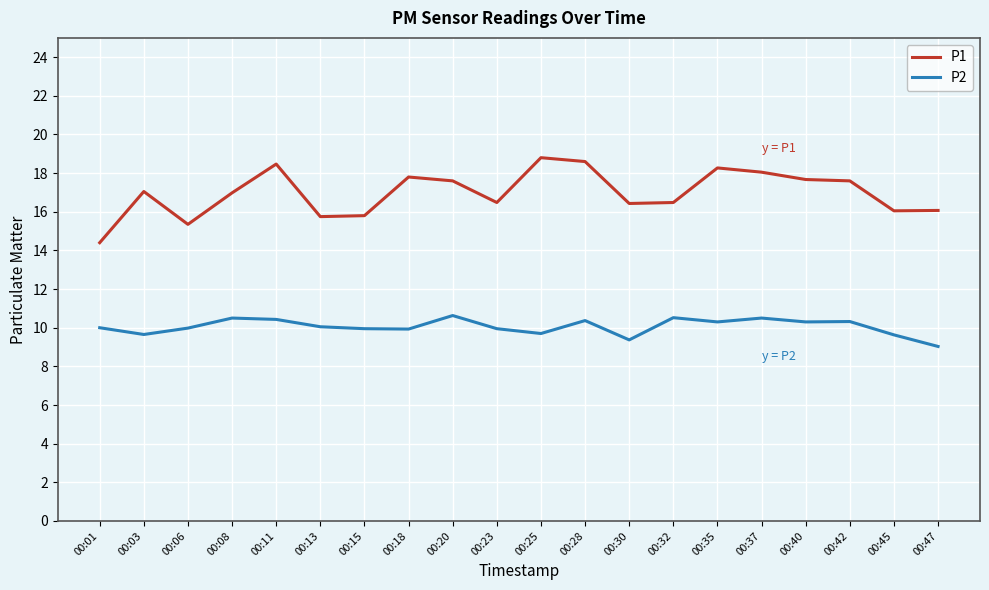

True or false: P2 and P1 cross at least once.

False